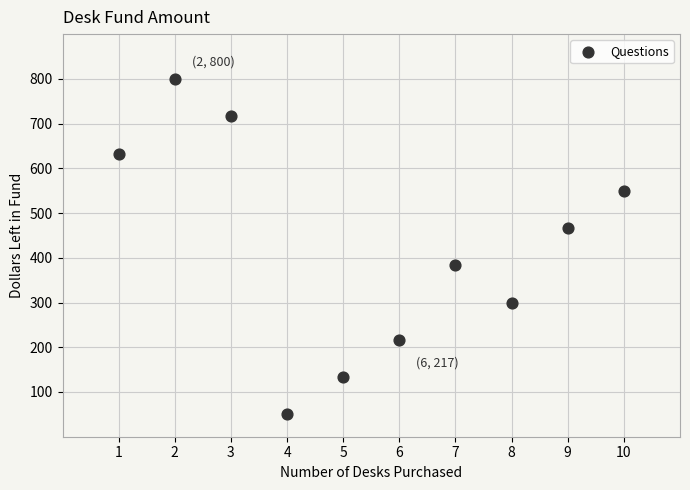

What is the range of Y values (max minus min)?

750